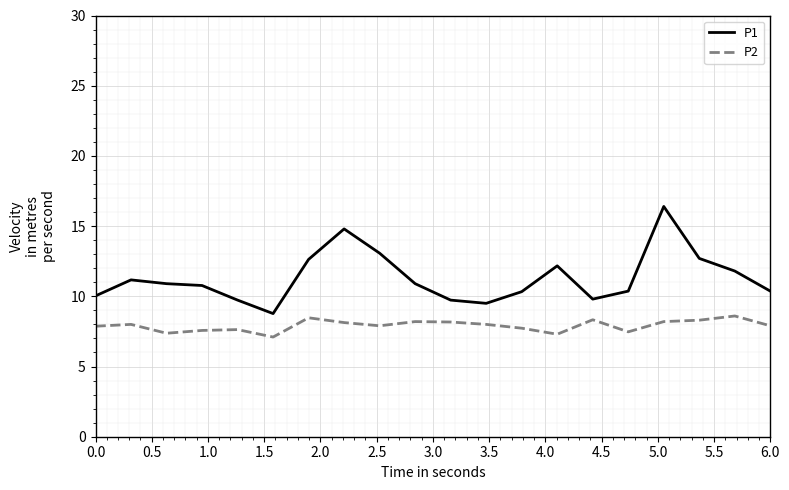

Rank the series by their maximum value, from highest to lowest.

P1, P2